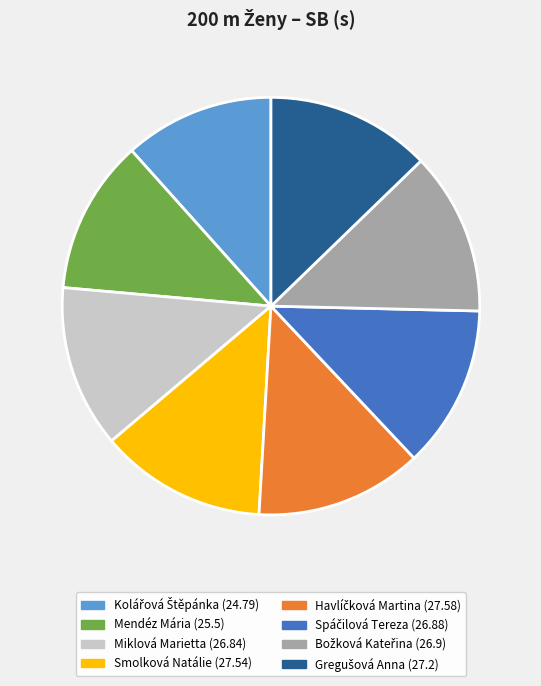

Is it true that Mendéz Mária is 4% of the pie?

False